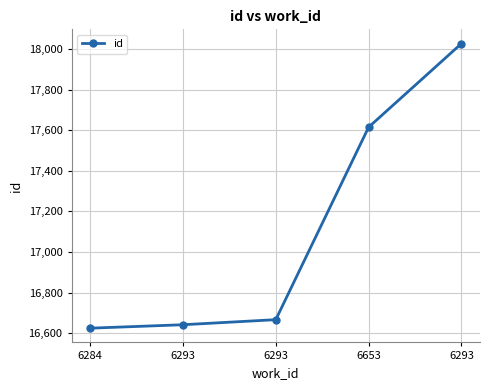

What is the difference between the values at 6293 and 6293?

1360